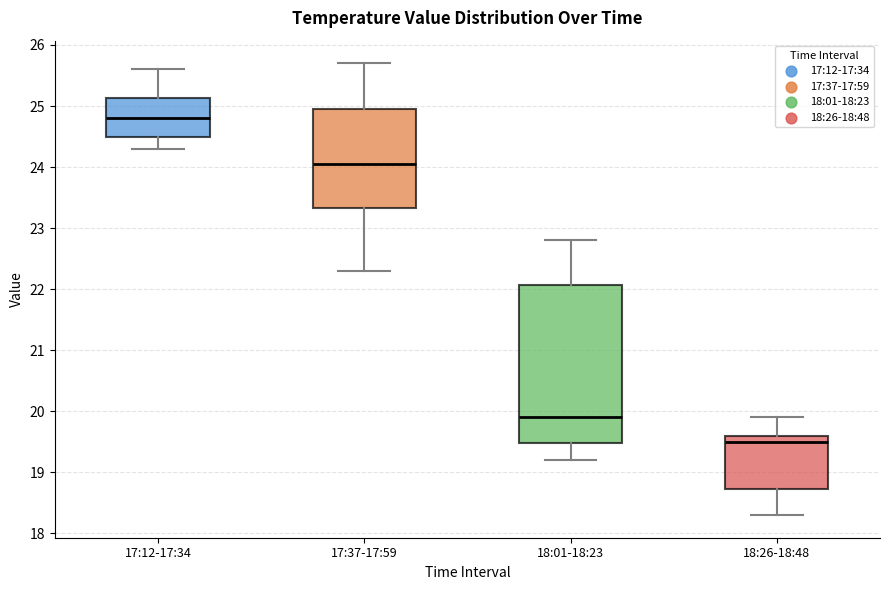

Reading left to right, read every box against the y-axis: the position of its median line, the range the box covers, and the ends of its whiskers. The values are not printed on the chart, so give them approximately, as read against the axis.

17:12-17:34: median 24.8, box 24.5 to 25.1, whiskers 24.3 to 25.6
17:37-17:59: median 24.1, box 23.3 to 25.0, whiskers 22.3 to 25.7
18:01-18:23: median 19.9, box 19.5 to 22.1, whiskers 19.2 to 22.8
18:26-18:48: median 19.5, box 18.7 to 19.6, whiskers 18.3 to 19.9